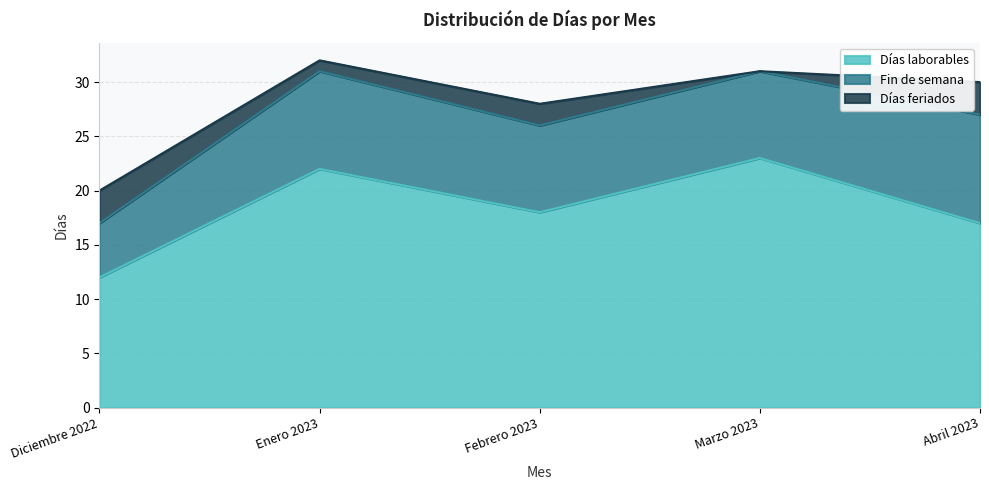

How many data points in Fin de semana are above 8?

2